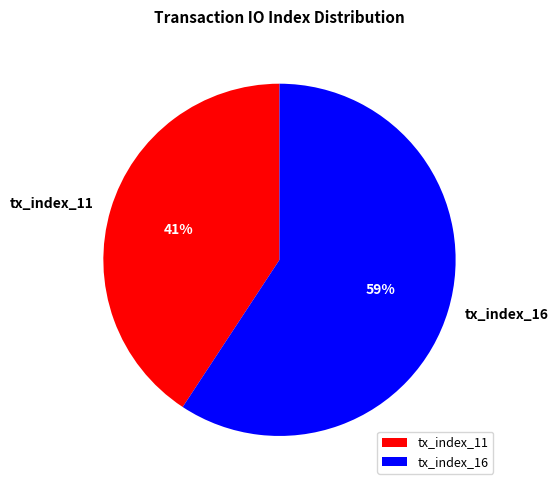

Count the number of slices in the pie.

2